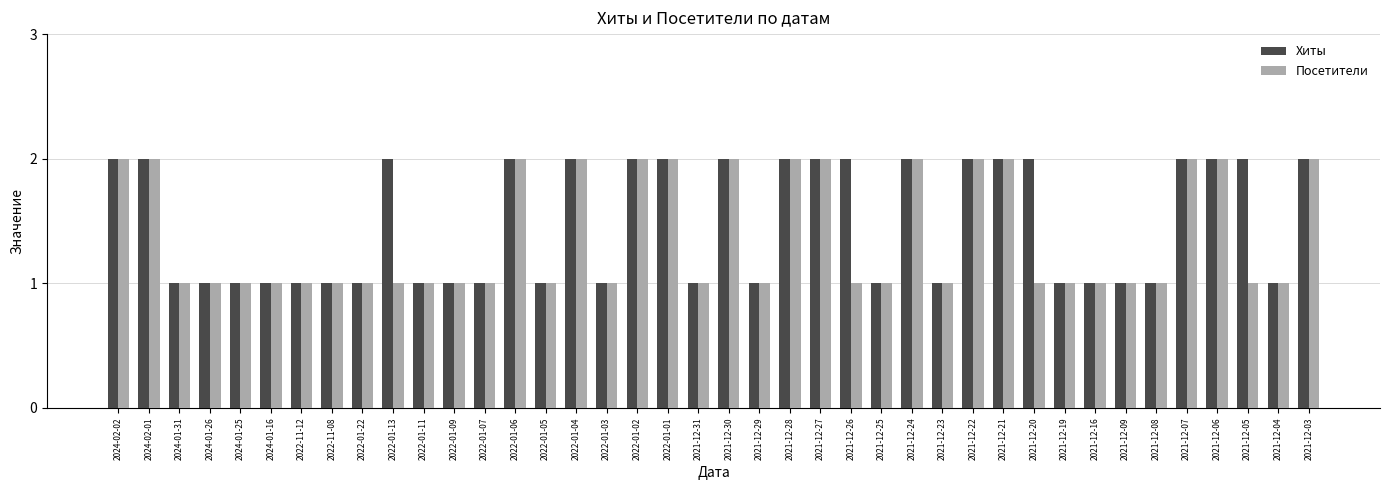

True or false: Посетители has a value of 2 at 2024-01-31.

False